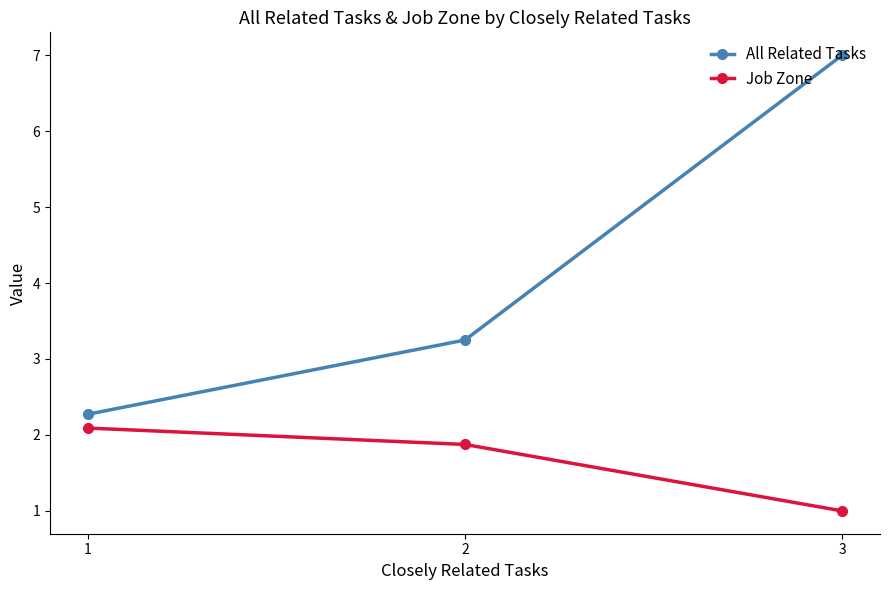

Which category has the highest value in the All Related Tasks series?

3